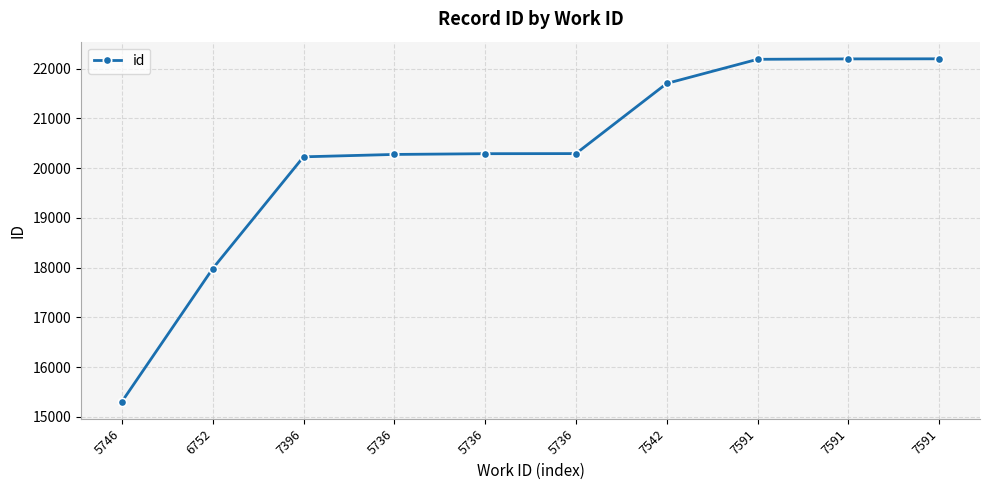

What is the difference between the values at 5736 and 6752?

2310